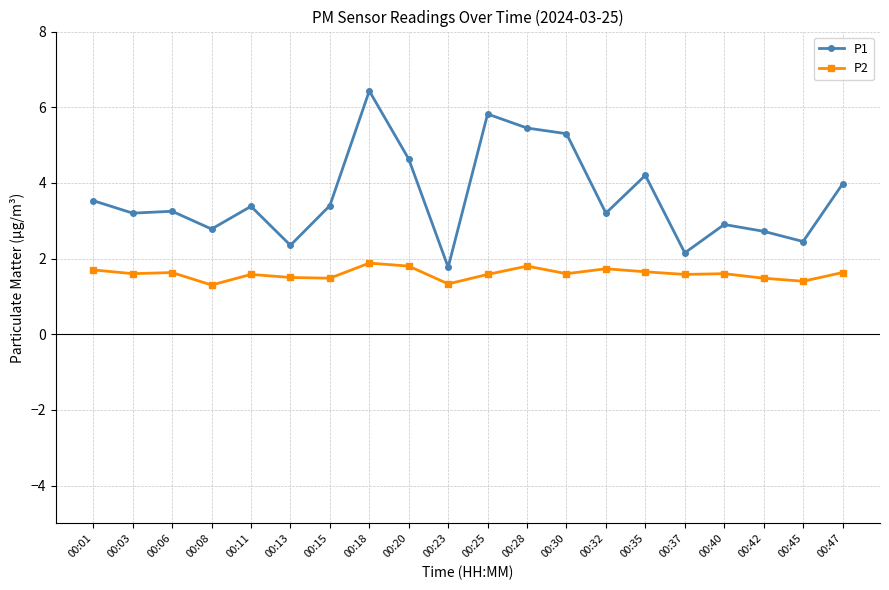

Which series changed the most between 00:11 and 00:25?

P1